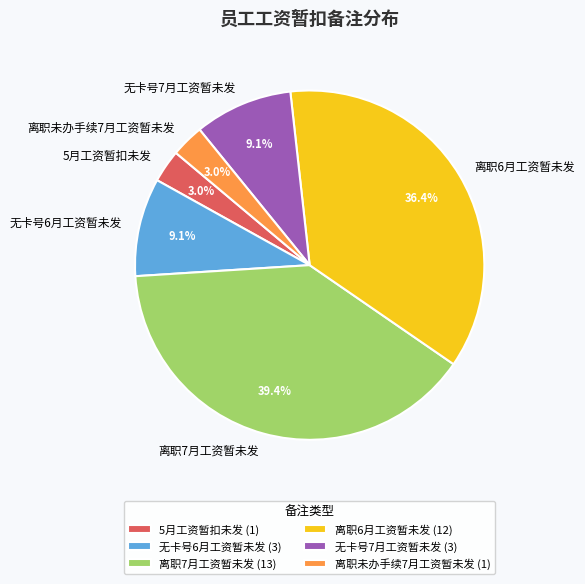

Which category has the biggest portion of the pie?

离职7月工资暂未发